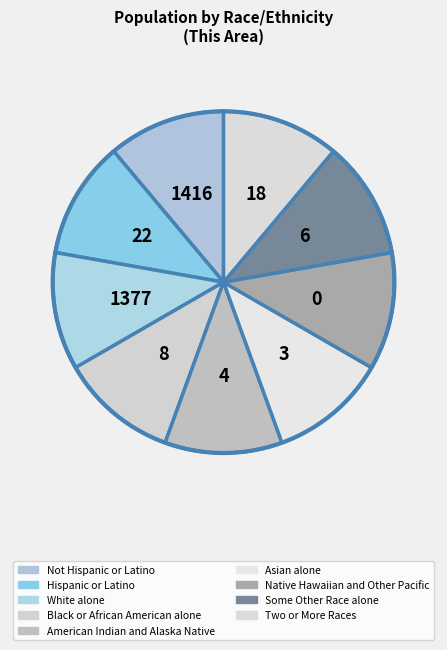

How many slices are in this pie chart?

9